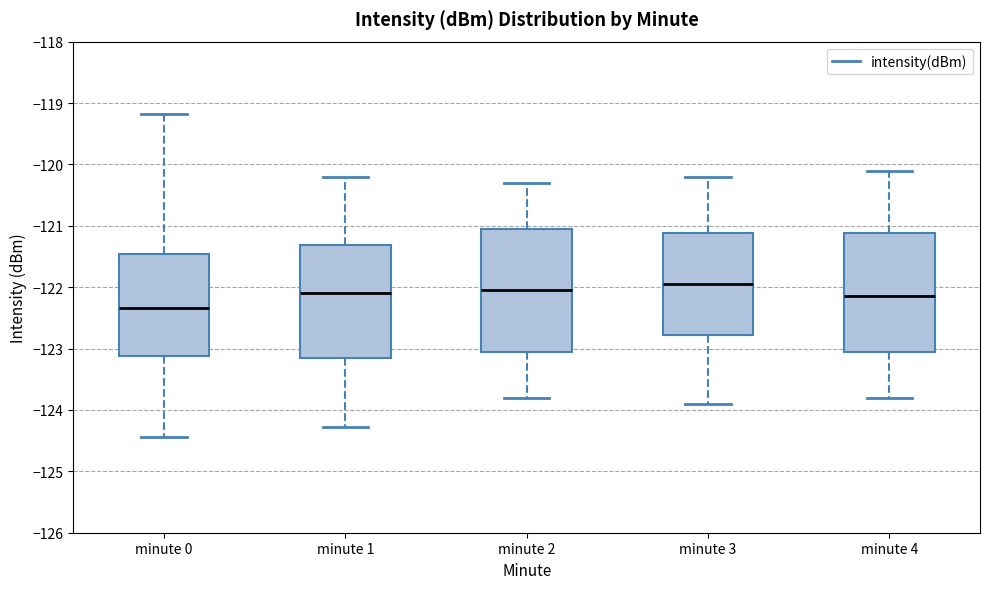

Where is the upper edge of the box for minute 1 on the y-axis? The values are not printed on the chart, so give them approximately, as read against the axis.

-121.3